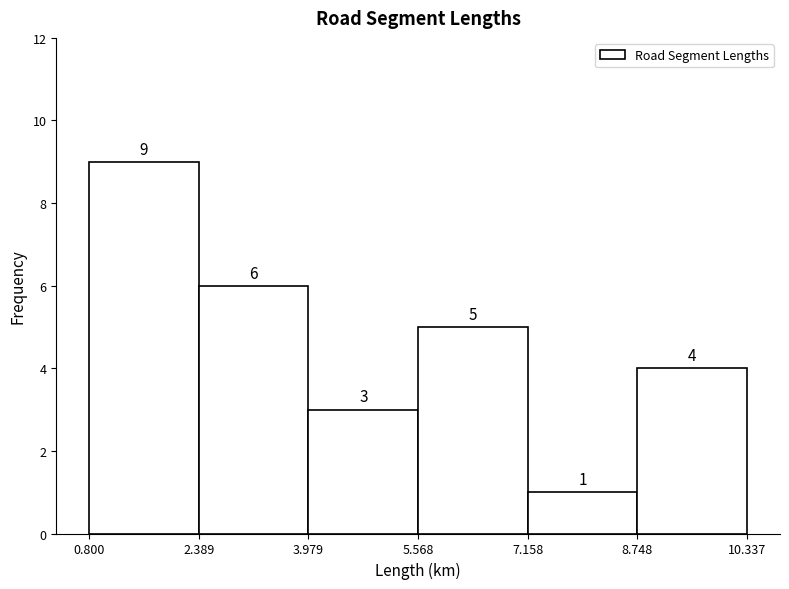

Over which range of the x-axis is the bar tallest?

0.800 to 2.389